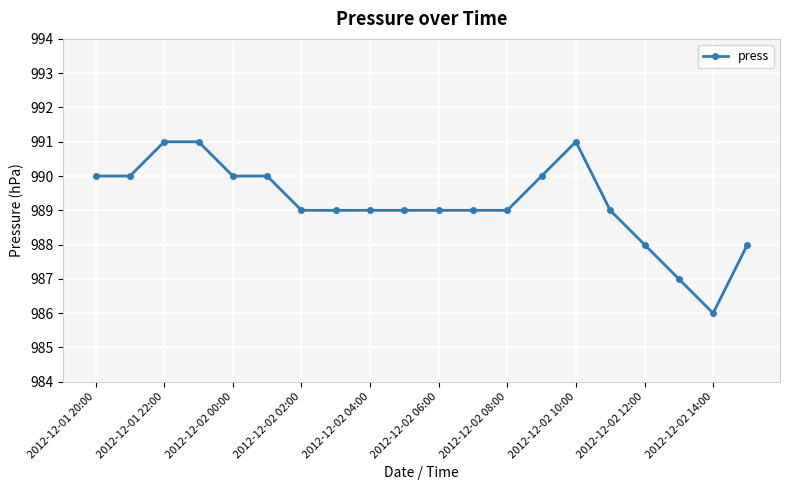

How many distinct data groups are displayed?

1